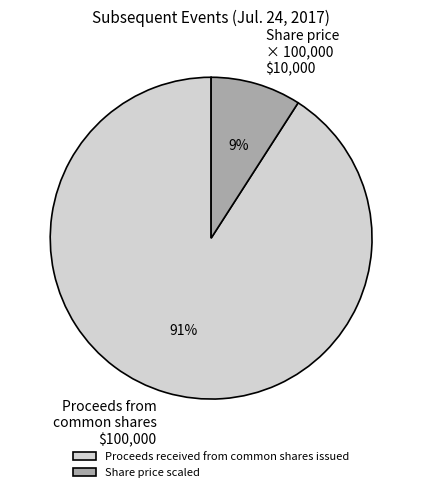

How many slices are in this pie chart?

2